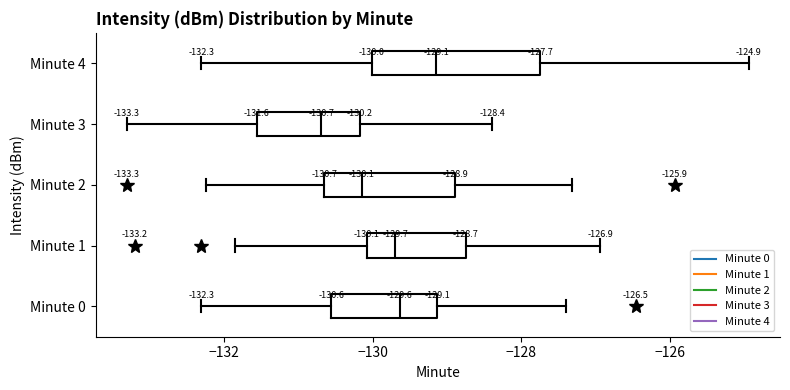

Which box has the furthest to the right median line?

Minute 4